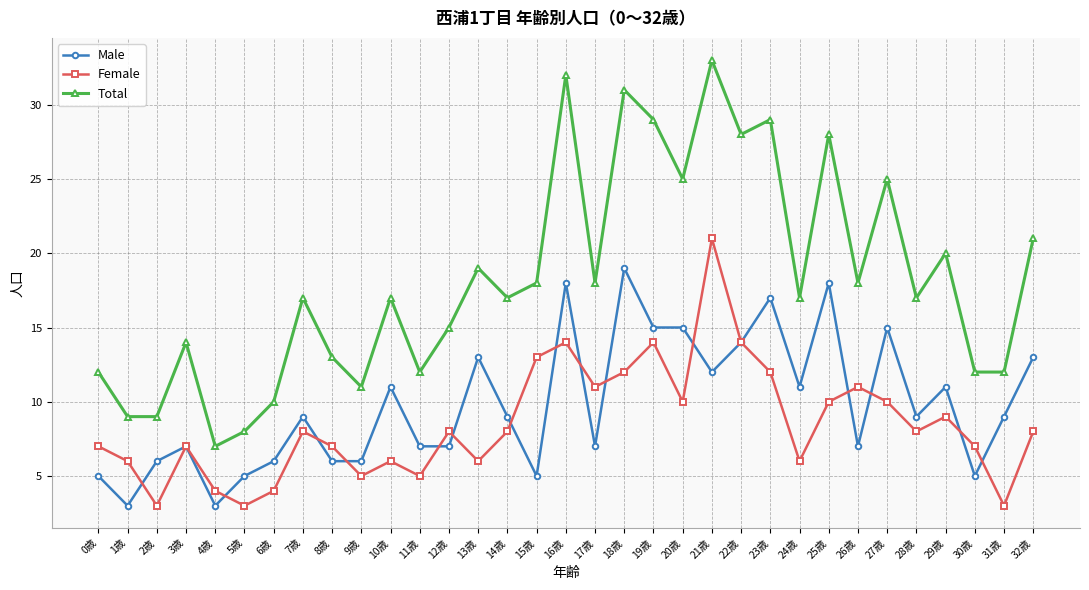

Rank the series by their maximum value, from highest to lowest.

Total, Female, Male